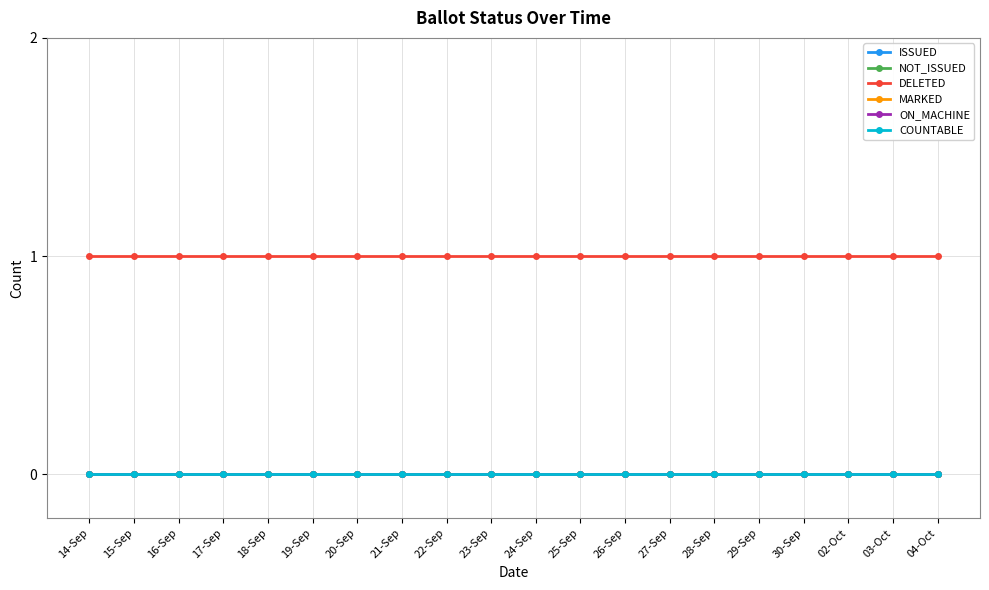

Is it true that DELETED equals 1 at 23-Sep?

True